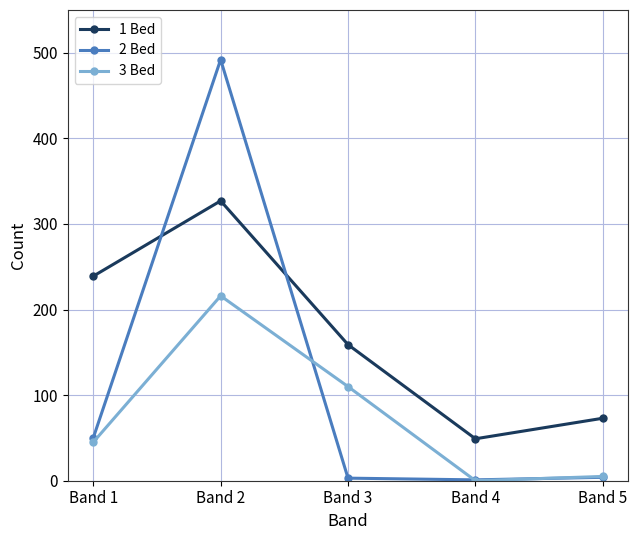

What is the sum of the 2 Bed values at Band 4 and Band 1?

51